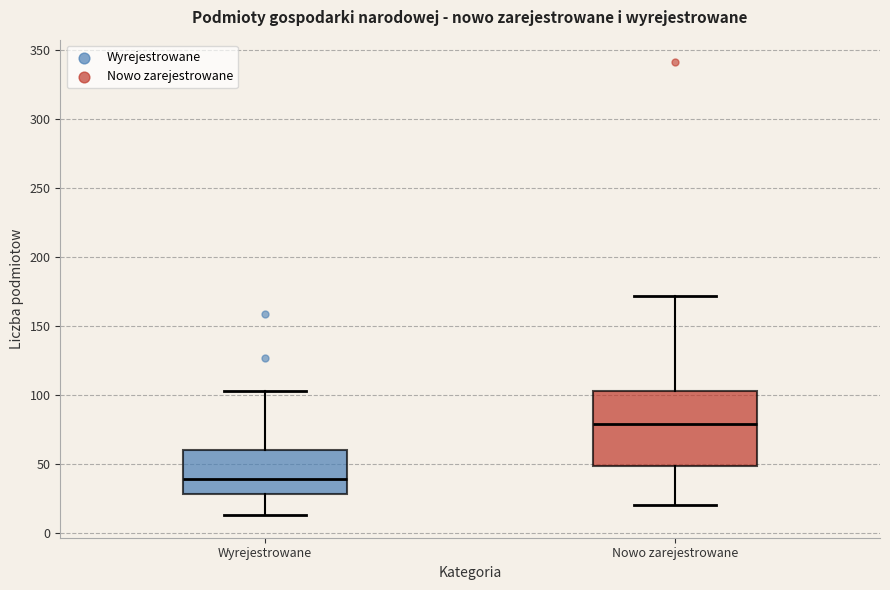

Reading left to right, read every box against the y-axis: the position of its median line, the range the box covers, and the ends of its whiskers. The values are not printed on the chart, so give them approximately, as read against the axis.

Wyrejestrowane: median 40, box 30 to 60, whiskers 15 to 105
Nowo zarejestrowane: median 80, box 50 to 105, whiskers 20 to 170